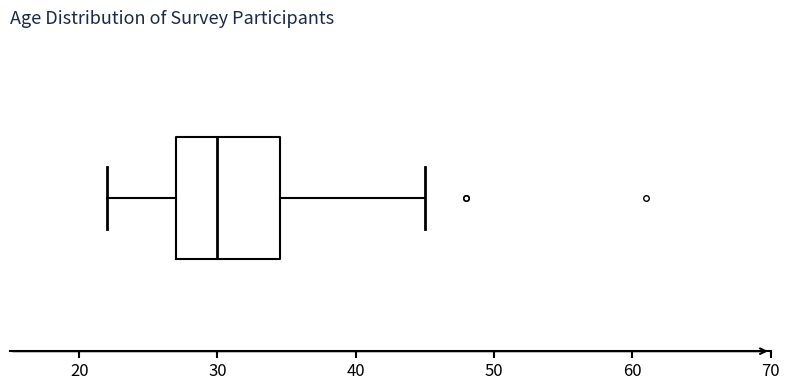

Read this box plot against the x-axis: the position of the median line, the range covered by the box, and the ends of both whiskers. The values are not printed on the chart, so give them approximately, as read against the axis.

median 30, box 27 to 35, whiskers 22 to 45